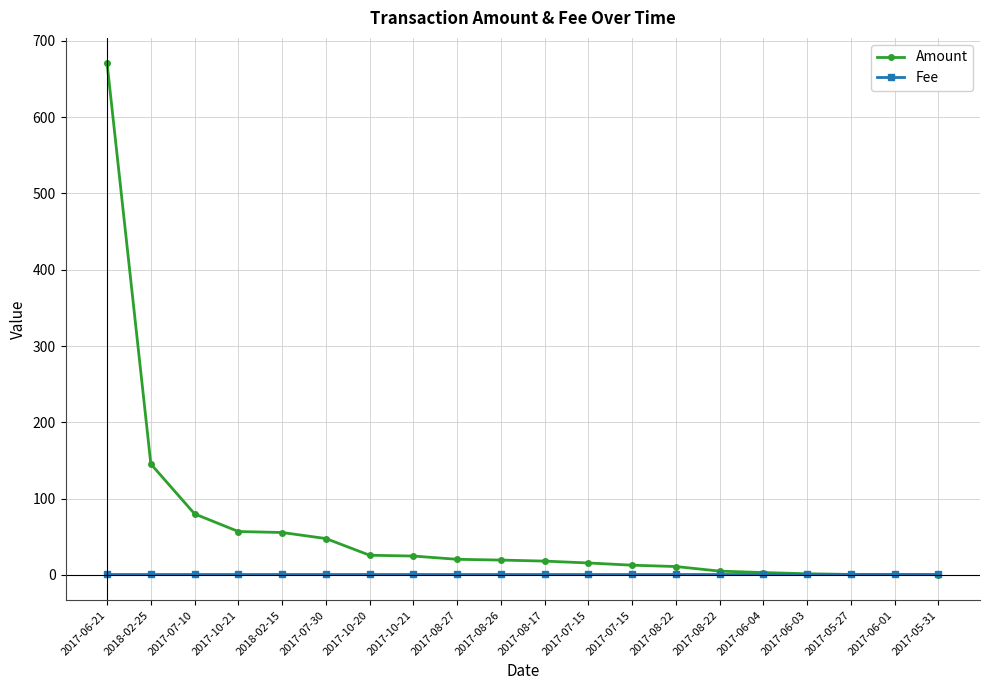

Does the chart have visible grid lines?

Yes